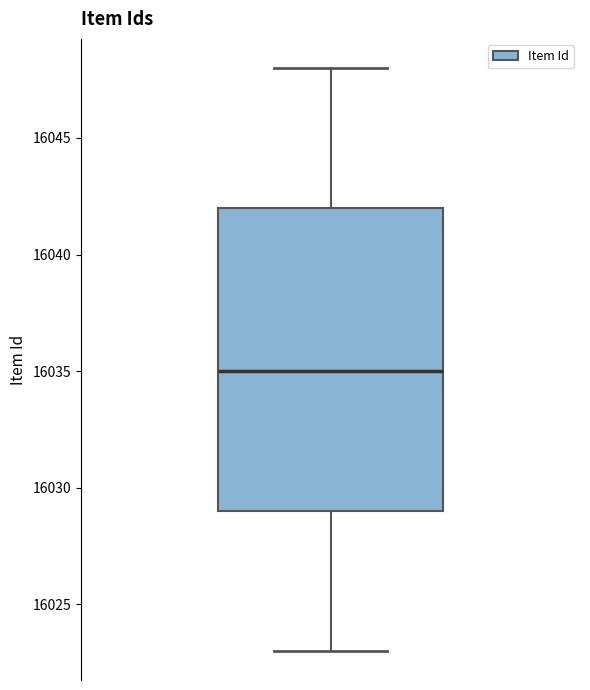

Read this box plot against the y-axis: the position of the median line, the range covered by the box, and the ends of both whiskers. The values are not printed on the chart, so give them approximately, as read against the axis.

median 16035, box 16029 to 16042, whiskers 16023 to 16048